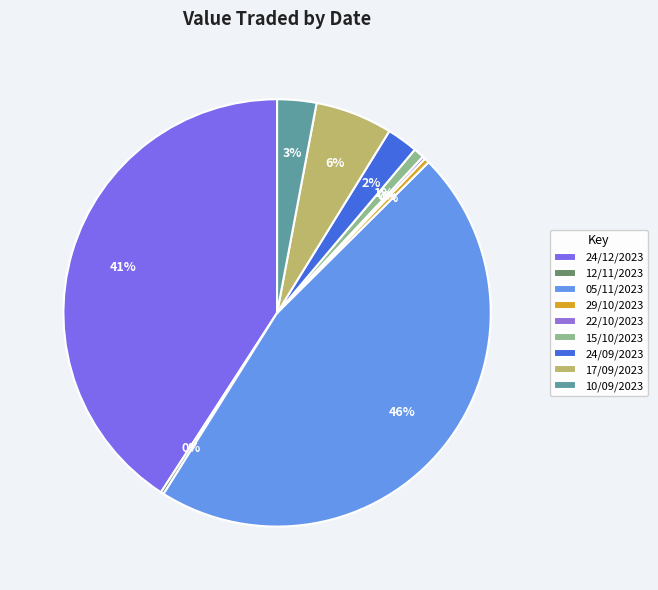

True or false: 22/10/2023 accounts for 8% of the total.

False